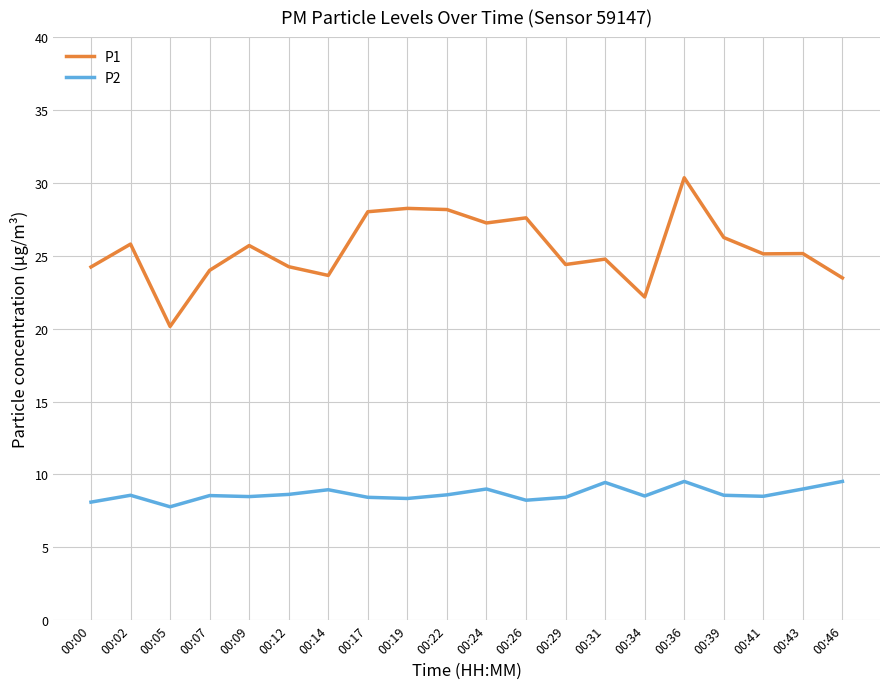

List the series in order of their peak value, lowest first.

P2, P1